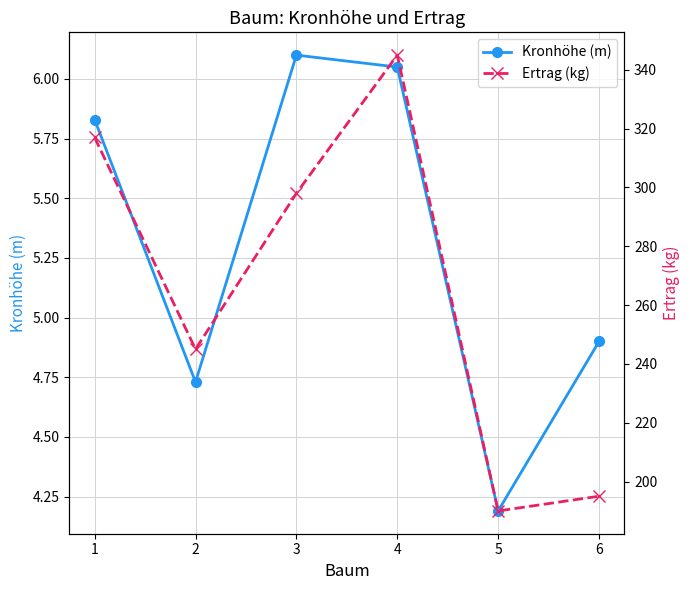

What is the difference between the second highest and minimum values in the Ertrag (kg) series?

127.0